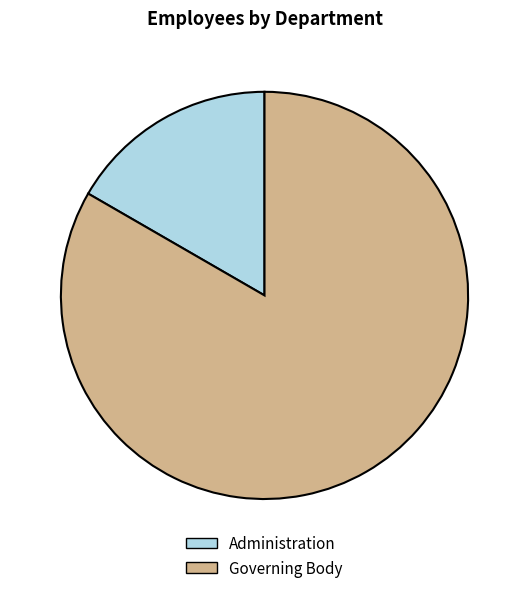

Does Administration represent more than half of the total?

No